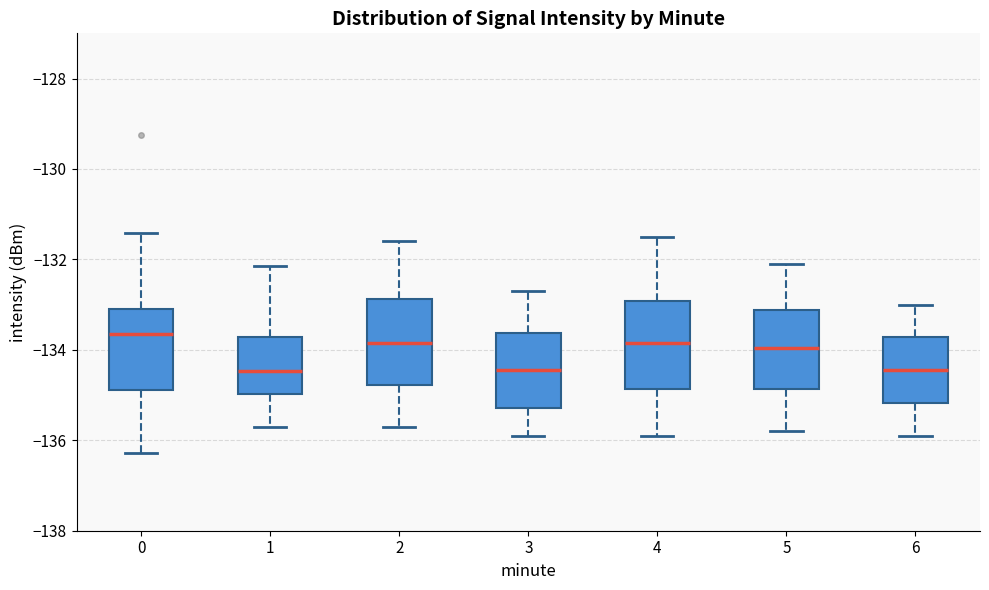

Which box's median line is the highest?

0